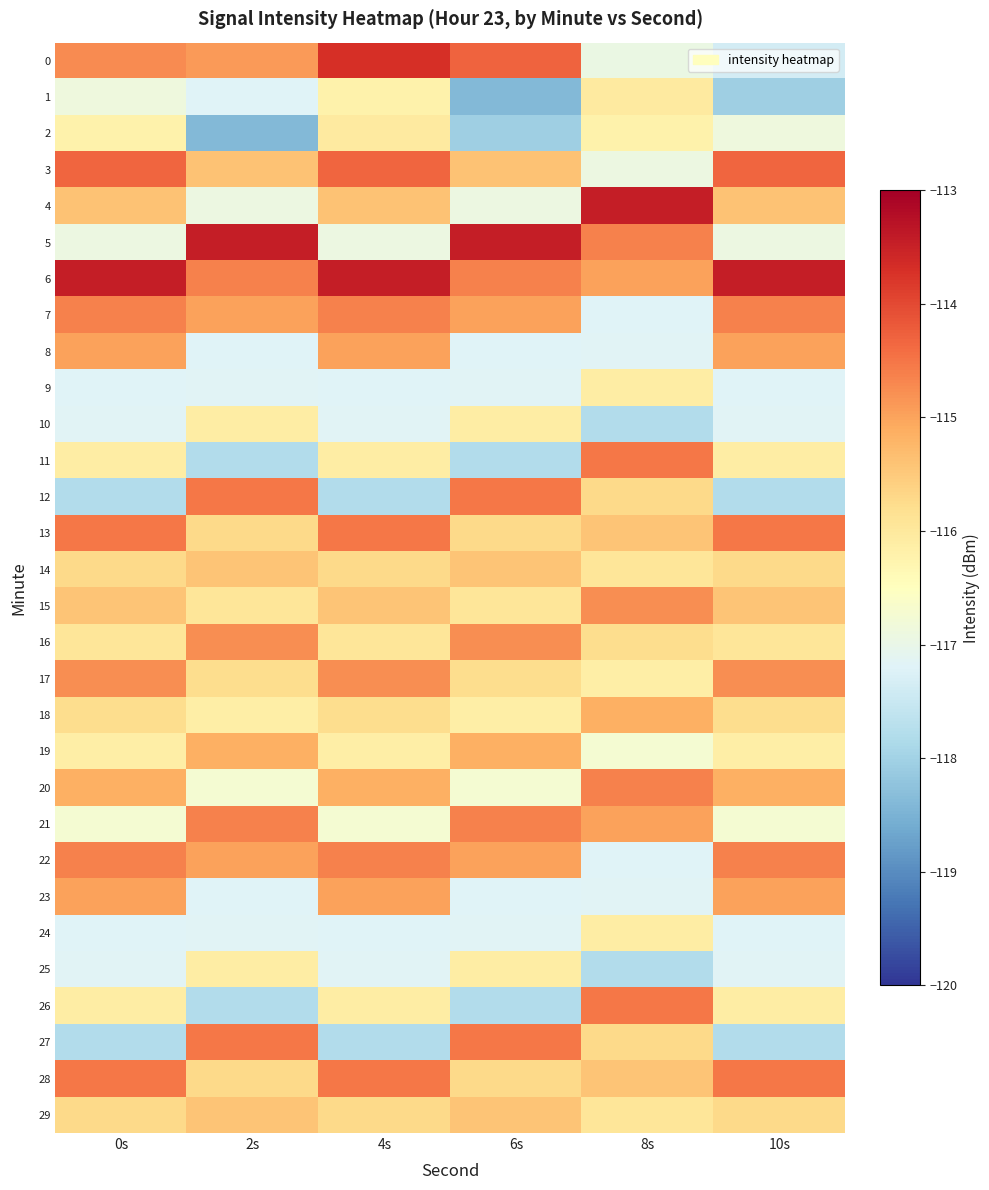

Reading left to right, transcribe all the data shown in this chart.

0: 0s=-114.7	2s=-114.9	4s=-113.7	6s=-114.3	8s=-117.0	10s=-117.4
1: 0s=-116.9	2s=-117.2	4s=-116.2	6s=-118.4	8s=-116.1	10s=-118.0
2: 0s=-116.2	2s=-118.4	4s=-116.1	6s=-118.0	8s=-116.2	10s=-116.9
3: 0s=-114.3	2s=-115.4	4s=-114.3	6s=-115.4	8s=-116.9	10s=-114.3
4: 0s=-115.4	2s=-116.9	4s=-115.4	6s=-116.9	8s=-113.4	10s=-115.4
5: 0s=-116.9	2s=-113.4	4s=-116.9	6s=-113.4	8s=-114.6	10s=-116.9
6: 0s=-113.4	2s=-114.6	4s=-113.4	6s=-114.6	8s=-115.0	10s=-113.4
7: 0s=-114.6	2s=-115.0	4s=-114.6	6s=-115.0	8s=-117.2	10s=-114.6
8: 0s=-115.0	2s=-117.2	4s=-115.0	6s=-117.2	8s=-117.2	10s=-115.0
9: 0s=-117.2	2s=-117.2	4s=-117.2	6s=-117.2	8s=-116.1	10s=-117.2
10: 0s=-117.2	2s=-116.1	4s=-117.2	6s=-116.1	8s=-117.8	10s=-117.2
11: 0s=-116.1	2s=-117.8	4s=-116.1	6s=-117.8	8s=-114.5	10s=-116.1
12: 0s=-117.8	2s=-114.5	4s=-117.8	6s=-114.5	8s=-115.7	10s=-117.8
13: 0s=-114.5	2s=-115.7	4s=-114.5	6s=-115.7	8s=-115.4	10s=-114.5
14: 0s=-115.7	2s=-115.4	4s=-115.7	6s=-115.4	8s=-115.9	10s=-115.7
15: 0s=-115.4	2s=-115.9	4s=-115.4	6s=-115.9	8s=-114.8	10s=-115.4
16: 0s=-115.9	2s=-114.8	4s=-115.9	6s=-114.8	8s=-115.8	10s=-115.9
17: 0s=-114.8	2s=-115.8	4s=-114.8	6s=-115.8	8s=-116.1	10s=-114.8
18: 0s=-115.8	2s=-116.1	4s=-115.8	6s=-116.1	8s=-115.2	10s=-115.8
19: 0s=-116.1	2s=-115.2	4s=-116.1	6s=-115.2	8s=-116.7	10s=-116.1
20: 0s=-115.2	2s=-116.7	4s=-115.2	6s=-116.7	8s=-114.6	10s=-115.2
21: 0s=-116.7	2s=-114.6	4s=-116.7	6s=-114.6	8s=-115.0	10s=-116.7
22: 0s=-114.6	2s=-115.0	4s=-114.6	6s=-115.0	8s=-117.2	10s=-114.6
23: 0s=-115.0	2s=-117.2	4s=-115.0	6s=-117.2	8s=-117.2	10s=-115.0
24: 0s=-117.2	2s=-117.2	4s=-117.2	6s=-117.2	8s=-116.1	10s=-117.2
25: 0s=-117.2	2s=-116.1	4s=-117.2	6s=-116.1	8s=-117.8	10s=-117.2
26: 0s=-116.1	2s=-117.8	4s=-116.1	6s=-117.8	8s=-114.5	10s=-116.1
27: 0s=-117.8	2s=-114.5	4s=-117.8	6s=-114.5	8s=-115.7	10s=-117.8
28: 0s=-114.5	2s=-115.7	4s=-114.5	6s=-115.7	8s=-115.4	10s=-114.5
29: 0s=-115.7	2s=-115.4	4s=-115.7	6s=-115.4	8s=-115.9	10s=-115.7